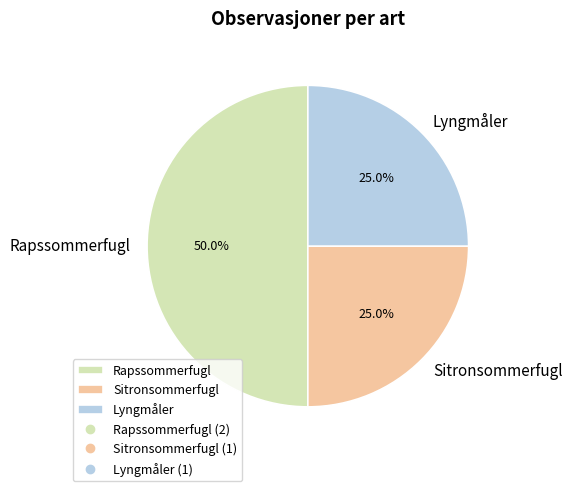

How many slices are in this pie chart?

3